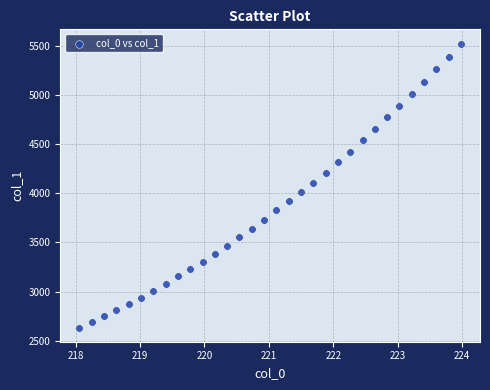

What is the range of Y values (max minus min)?

2886.0